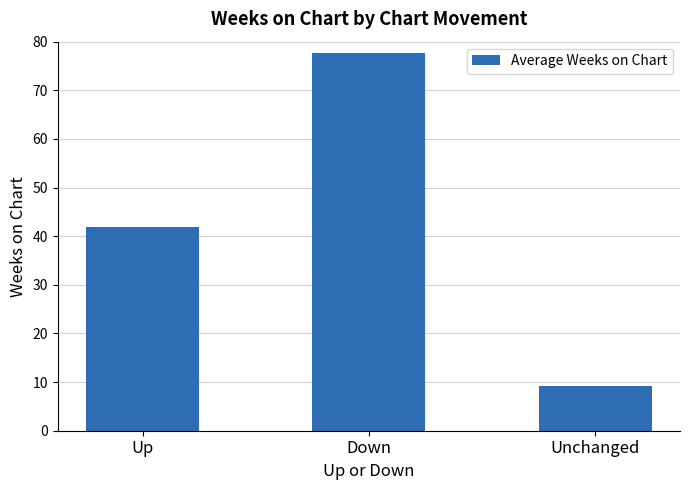

Rank the categories by value from highest to lowest.

Down, Up, Unchanged